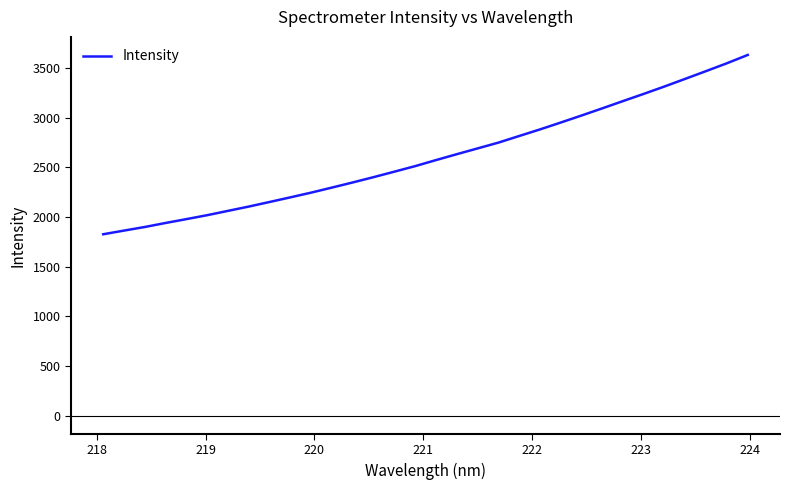

What is the minimum value shown in the chart?

1826.4